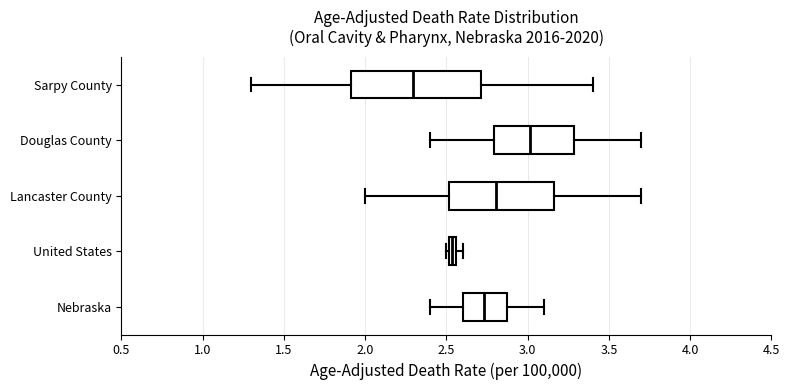

Which box has the furthest to the right median line?

Douglas County